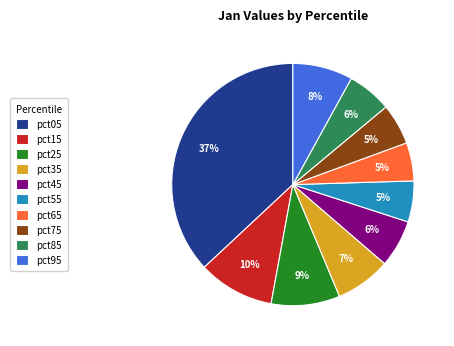

Between pct95 and pct35, which is larger?

pct95